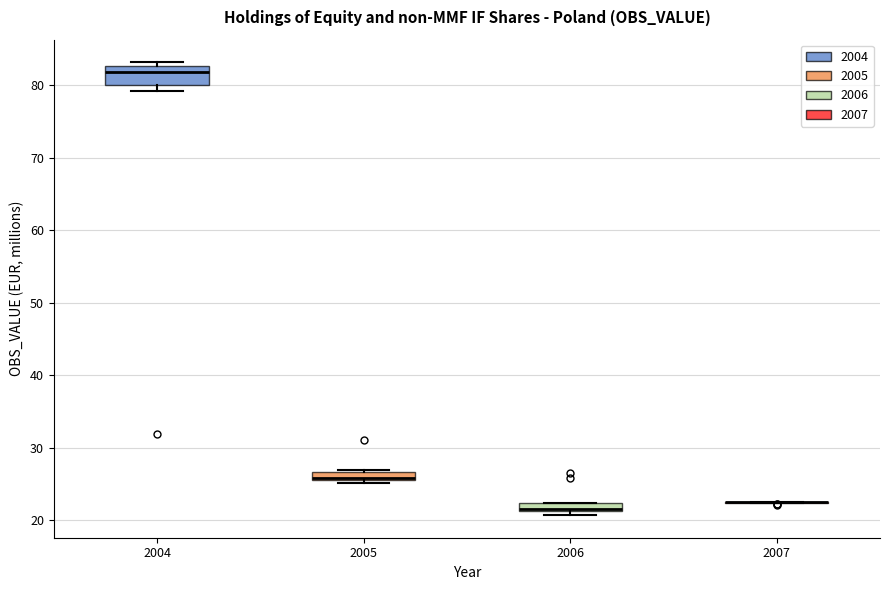

Which box is the tallest, from its lower edge to its upper edge?

2004